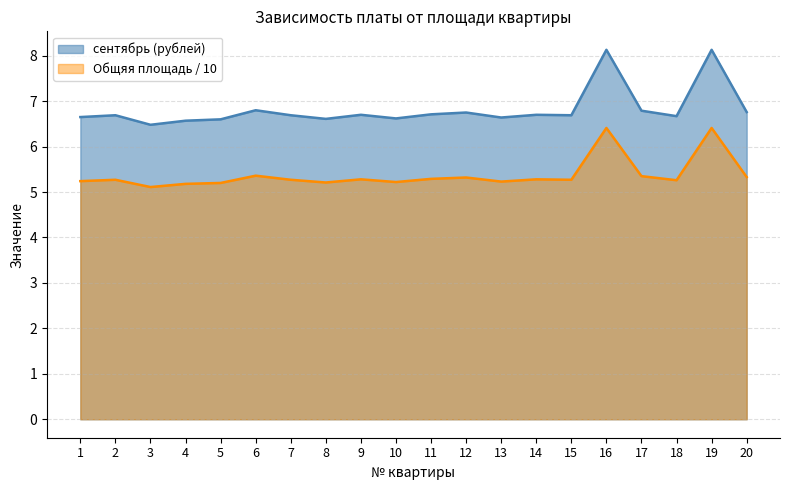

Does the chart have visible grid lines?

Yes